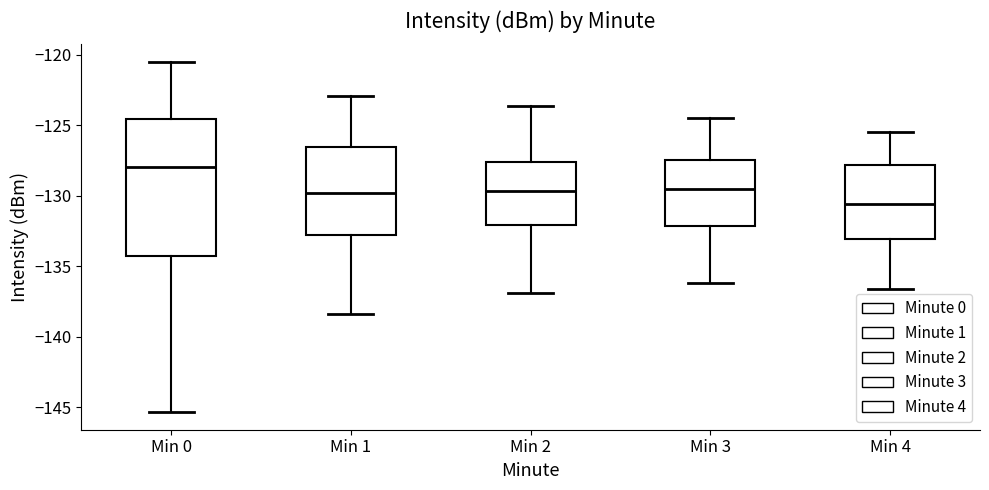

Which box is the tallest, from its lower edge to its upper edge?

Min 0